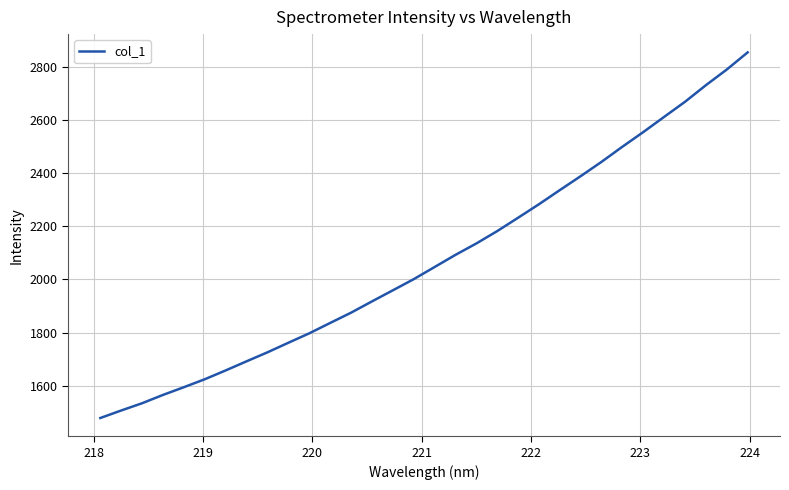

Reading left to right, transcribe all the data shown in this chart.

1479.6	1507.8	1535.1	1566.4	1595.4	1625.3	1658.4	1692.7	1726.5	1762.4	1797.8	1836.8	1875.4	1917.7	1959.4	2001.2	2046.9	2092.6	2135.5	2181.9	2232.1	2282.9	2336.0	2388.5	2442.2	2499.1	2554.0	2611.1	2667.9	2730.1	2788.9	2853.3